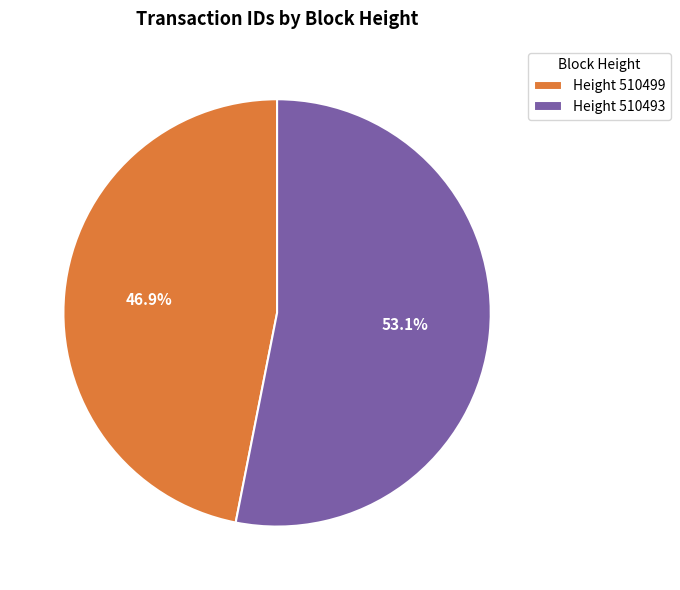

Count the number of slices in the pie.

2